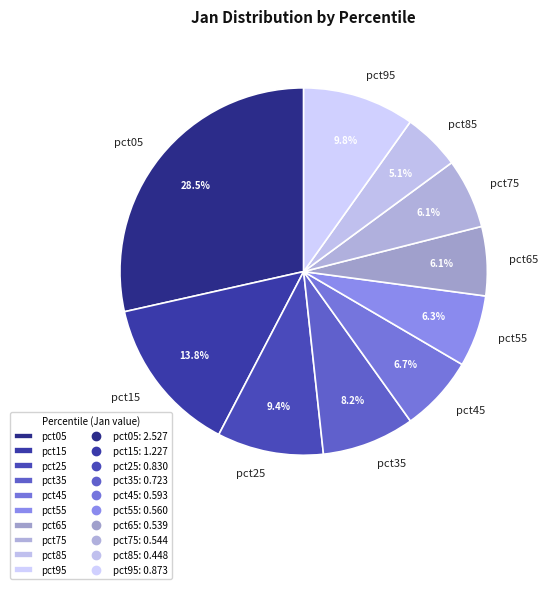

Combined, do pct15 and pct95 account for over 50%?

No